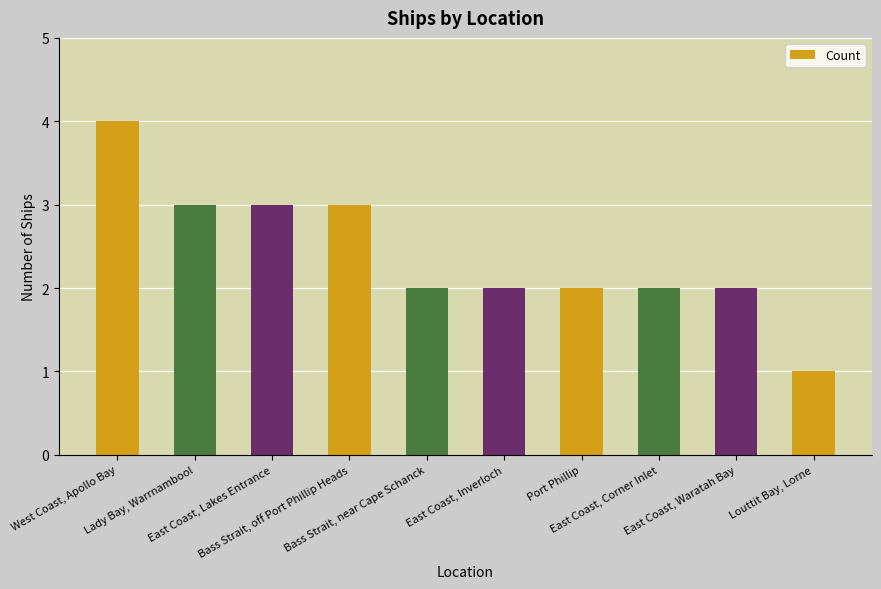

How many values are between 2 and 3?

8